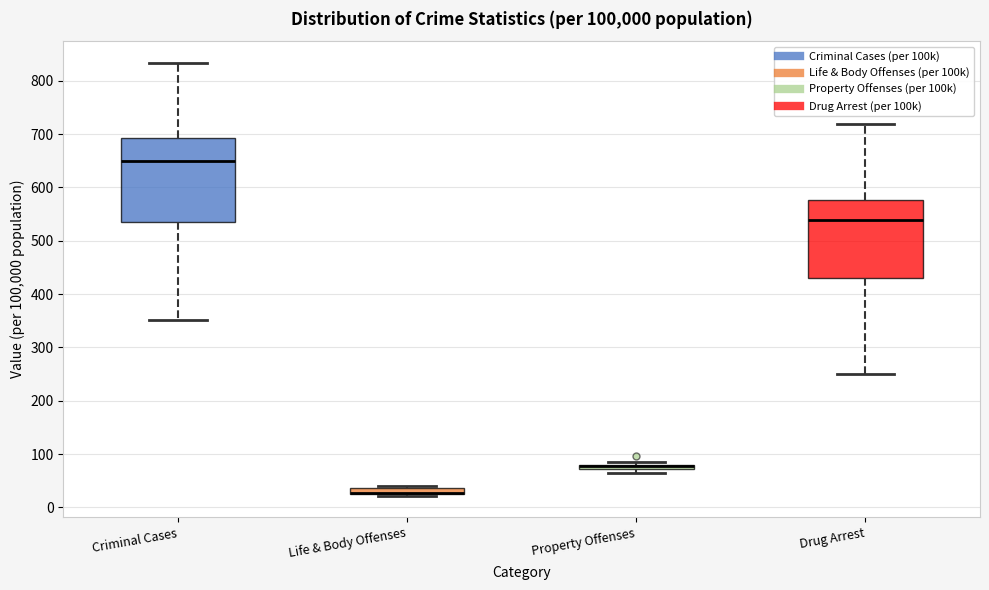

Which box is the tallest, from its lower edge to its upper edge?

Criminal Cases